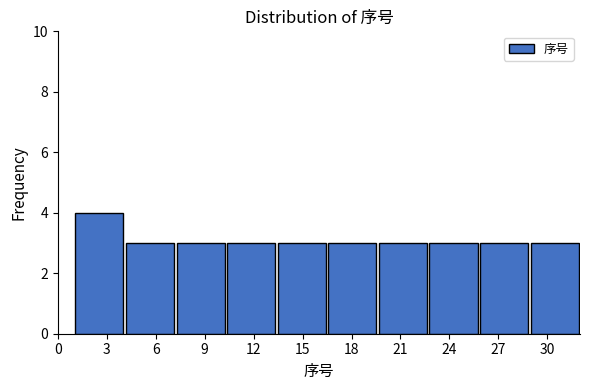

How tall is the bar that spans 28.9 to 32.0 on the x-axis? Neither the bar edges nor the heights are printed on the chart, so give them approximately, as read against the axes.

3